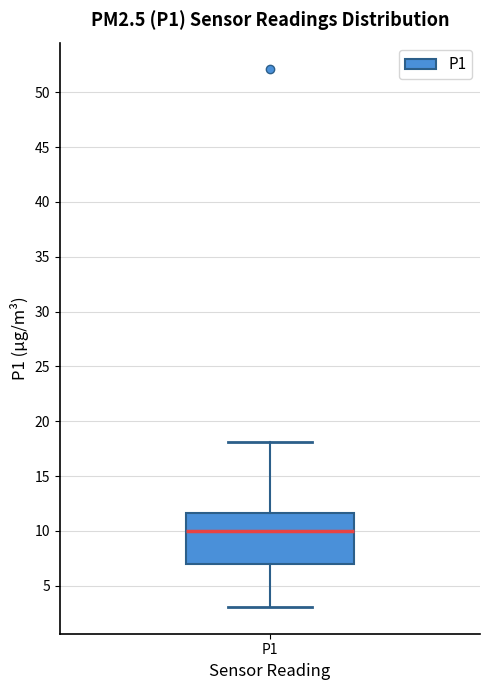

Read this box plot against the y-axis: the position of the median line, the range covered by the box, and the ends of both whiskers. The values are not printed on the chart, so give them approximately, as read against the axis.

median 10.0, box 7.0 to 11.5, whiskers 3.0 to 18.0